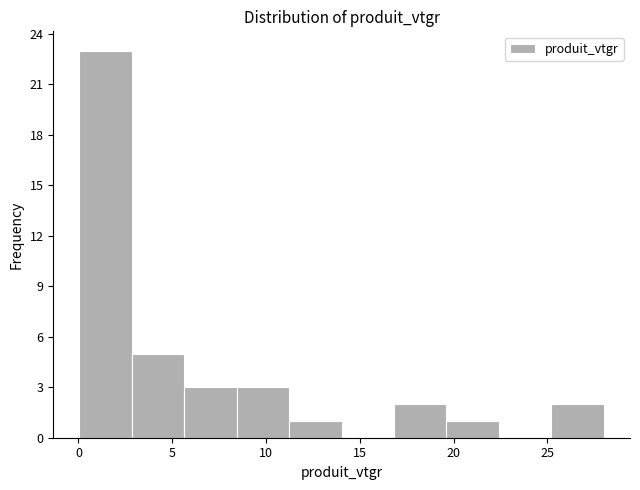

Reading left to right, transcribe this chart: for each bar, give the range it covers on the x-axis and its height. Neither the bar edges nor the heights are printed on the chart, so give them approximately, as read against the axes.

0.0 to 3.0: 23
3.0 to 5.5: 5
5.5 to 8.5: 3
8.5 to 11.0: 3
11.0 to 14.0: 1
14.0 to 17.0: 0
17.0 to 19.5: 2
19.5 to 22.5: 1
22.5 to 25.0: 0
25.0 to 28.0: 2